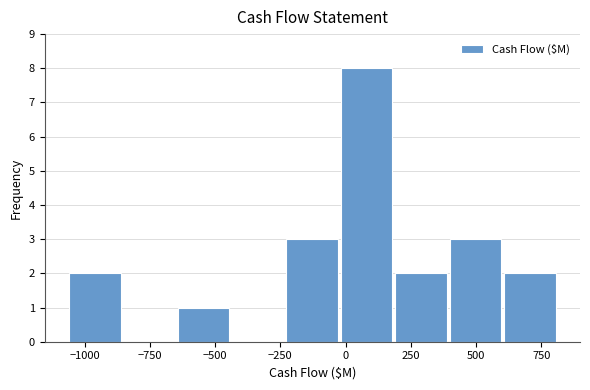

What is the height of the bar covering 0 to 200 on the x-axis? Neither the bar edges nor the heights are printed on the chart, so give them approximately, as read against the axes.

8